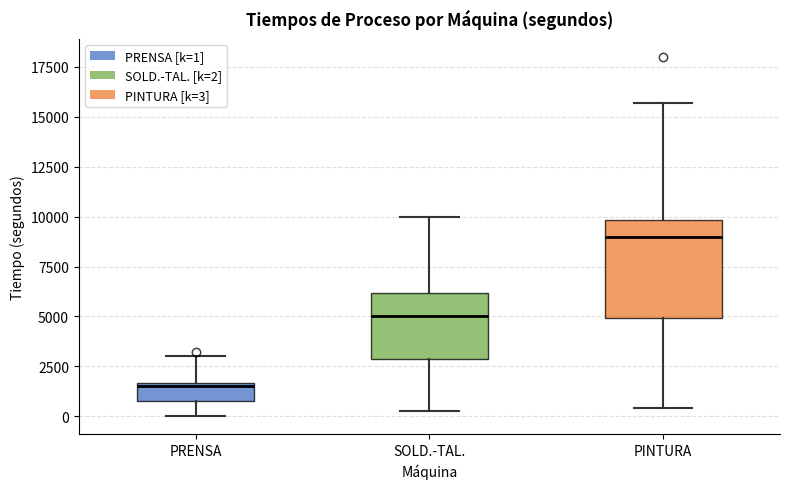

Where is the upper edge of the box for PRENSA on the y-axis? The values are not printed on the chart, so give them approximately, as read against the axis.

1500